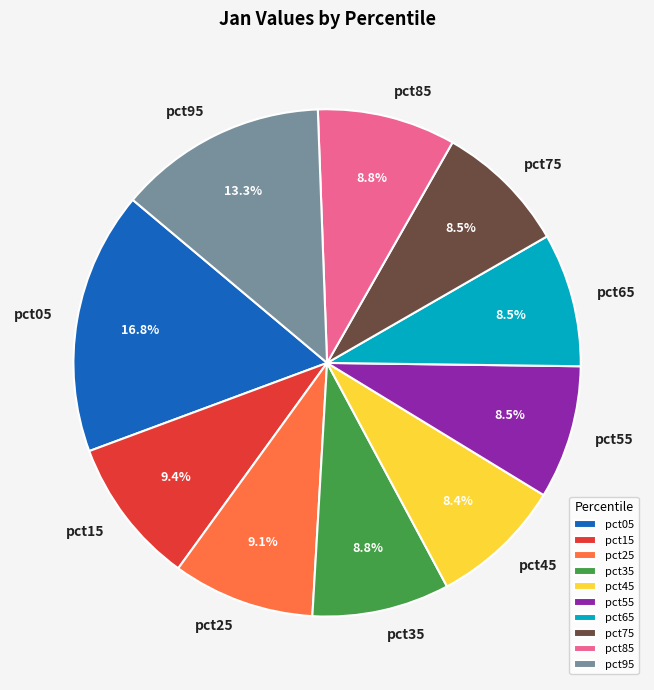

Is pct85 the majority of the pie?

No